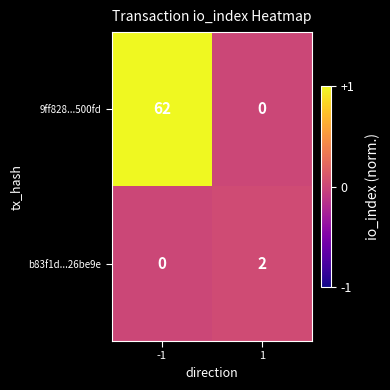

How many data points does each series have?

2